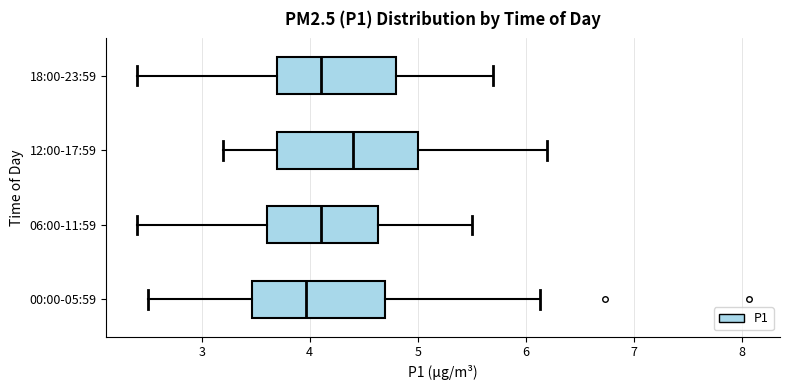

Reading bottom to top, read every box against the x-axis: the position of its median line, the range the box covers, and the ends of its whiskers. The values are not printed on the chart, so give them approximately, as read against the axis.

00:00-05:59: median 4.0, box 3.5 to 4.7, whiskers 2.5 to 6.1
06:00-11:59: median 4.1, box 3.6 to 4.6, whiskers 2.4 to 5.5
12:00-17:59: median 4.4, box 3.7 to 5.0, whiskers 3.2 to 6.2
18:00-23:59: median 4.1, box 3.7 to 4.8, whiskers 2.4 to 5.7